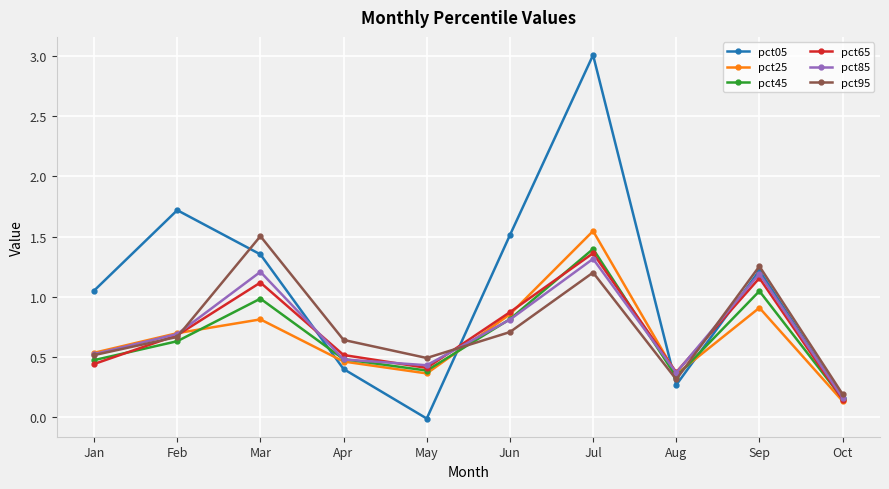

What are all the series names shown in the legend?

pct05, pct25, pct45, pct65, pct85, pct95